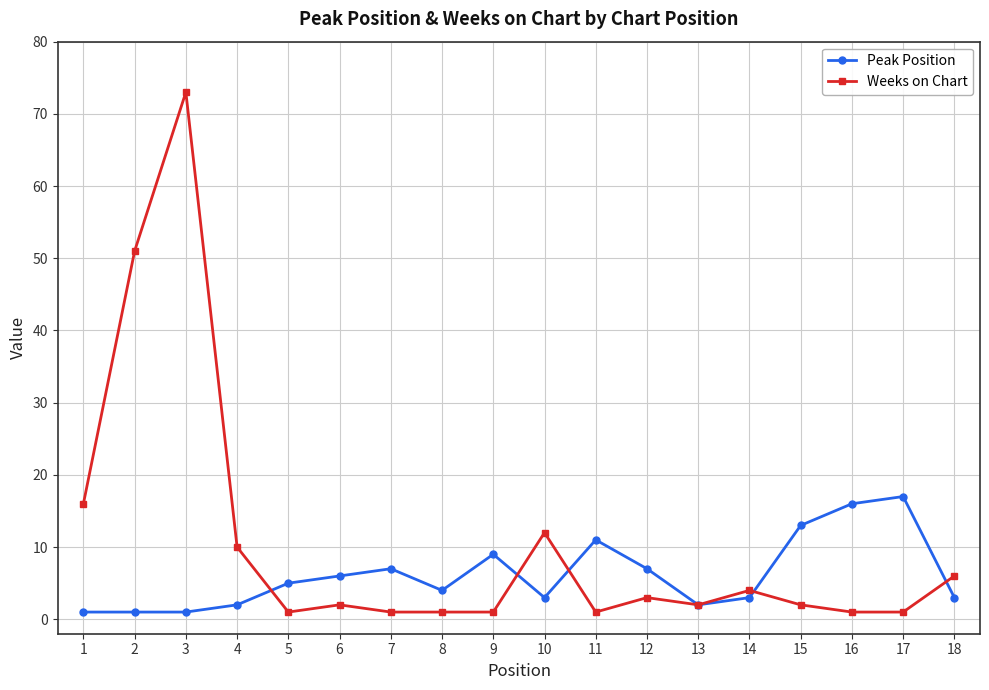

At which label is Peak Position closest to 9?

9